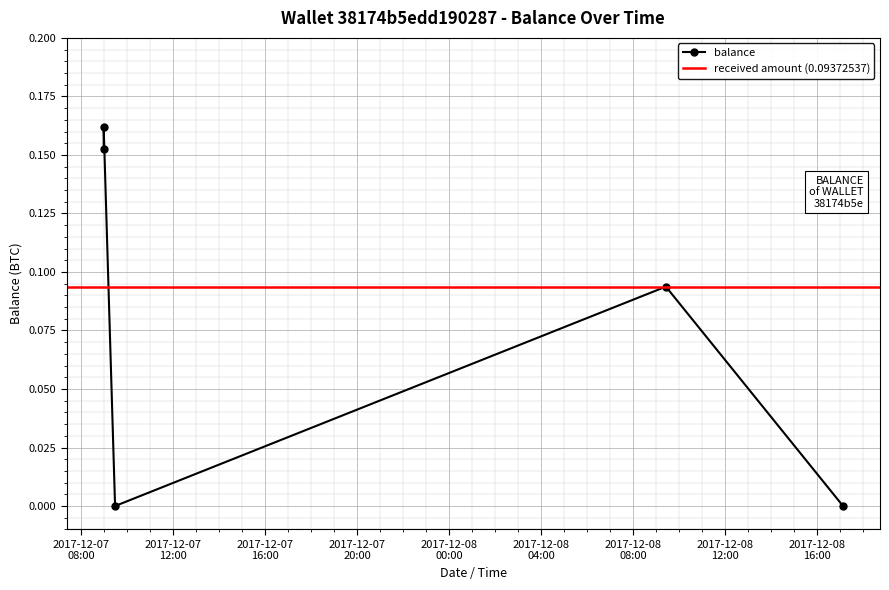

Reading right to left, what are all the values shown in this chart?

2017-12-08 17:06:47=0.0	2017-12-08 09:24:58=0.1	2017-12-07 09:29:02=0.0	2017-12-07 08:59:22=0.2	2017-12-07 08:59:22=0.2